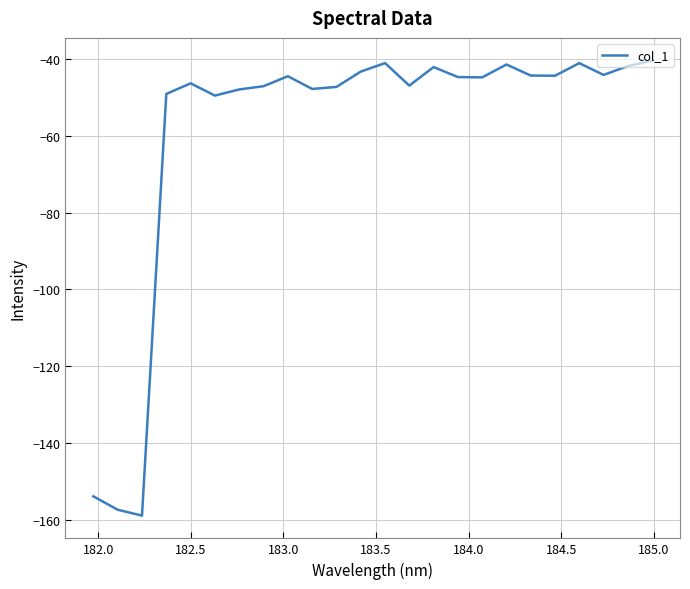

What is the difference between the maximum and minimum values?

118.3